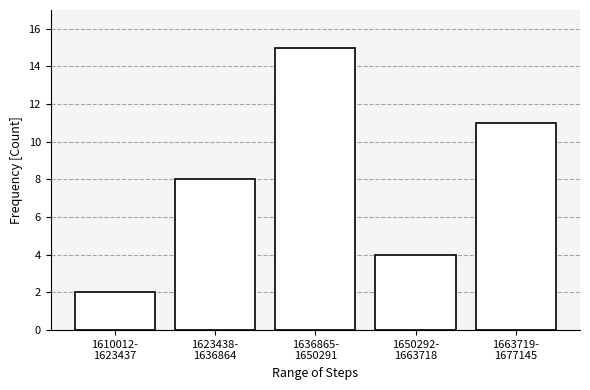

Reading left to right, what are all the values shown in this chart?

2	8	15	4	11